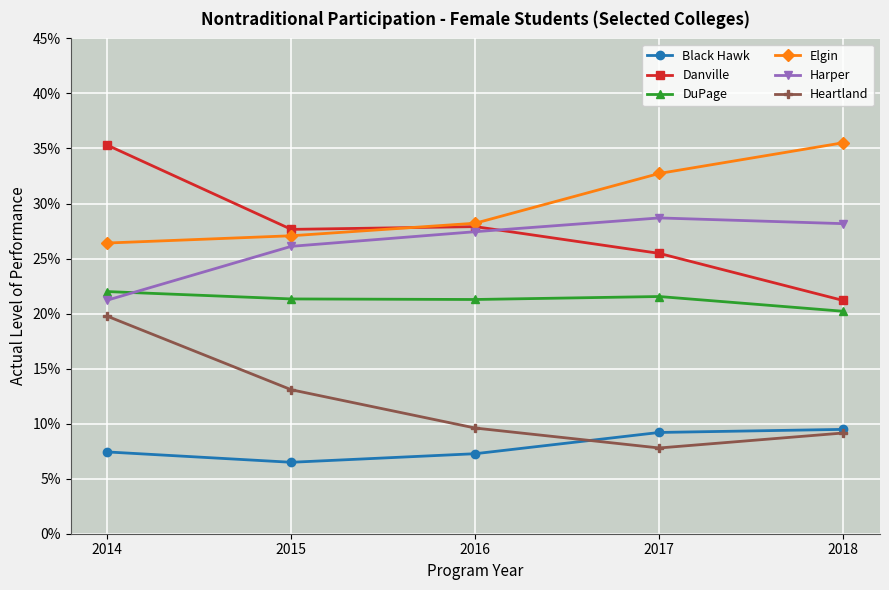

Is this an area chart (filled region under the line)?

No